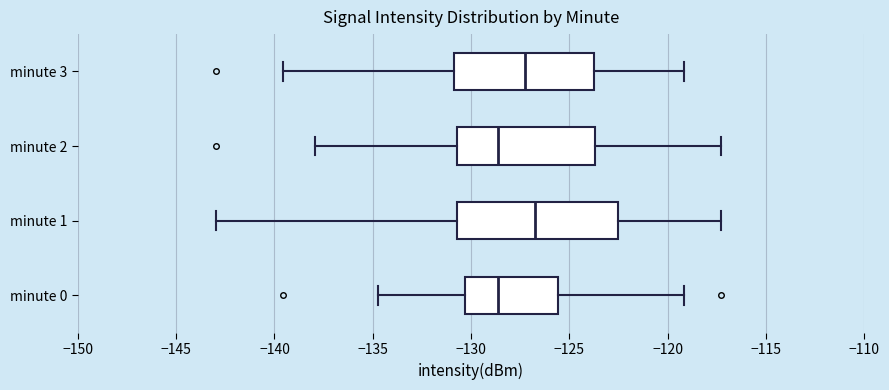

Comparing the boxes themselves (not the whiskers), which one is the widest?

minute 1